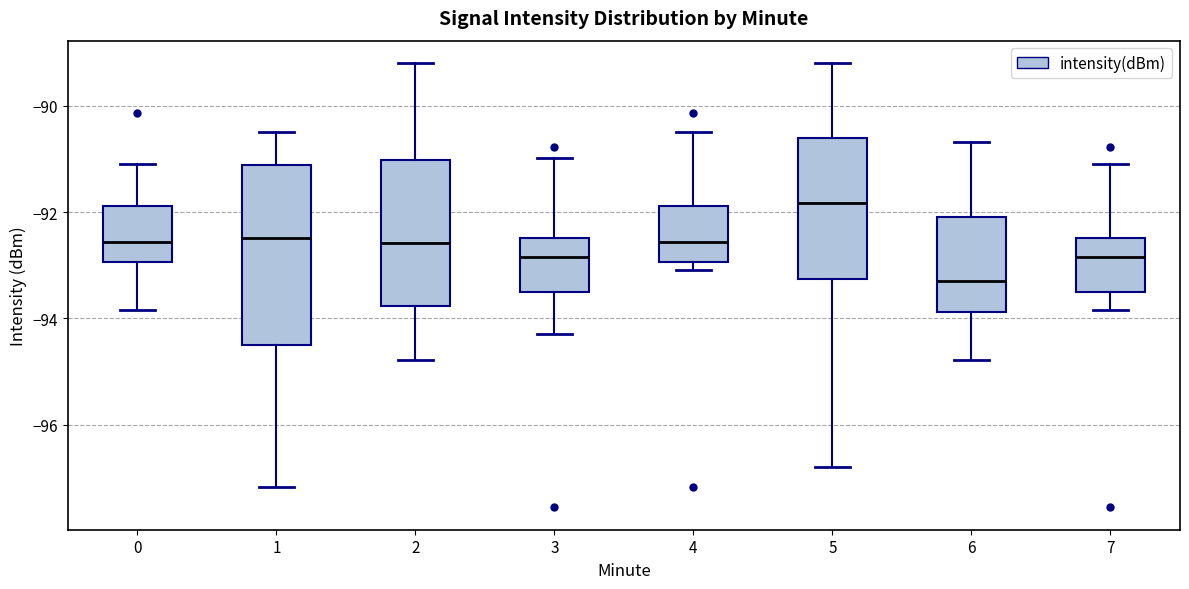

Where is the upper edge of the box at x = 1 on the y-axis? The values are not printed on the chart, so give them approximately, as read against the axis.

-91.2